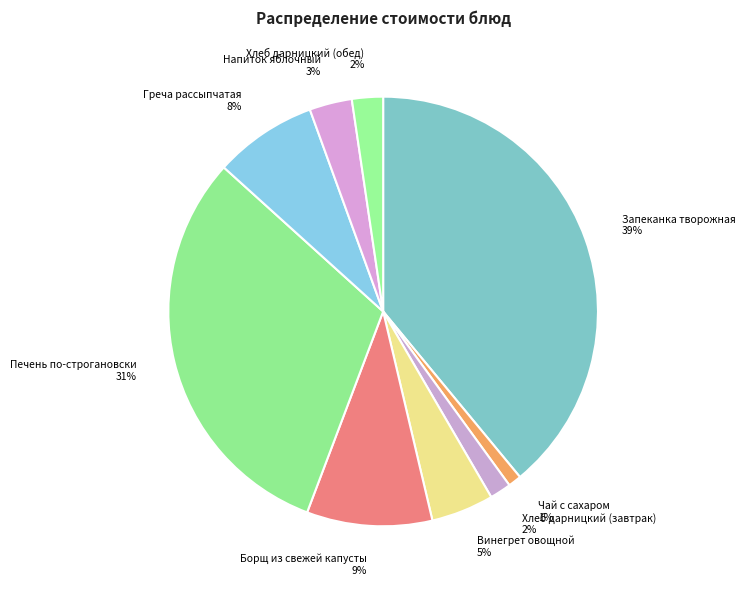

Combined, do Напиток яблочный and Печень по-строгановски account for over 50%?

No